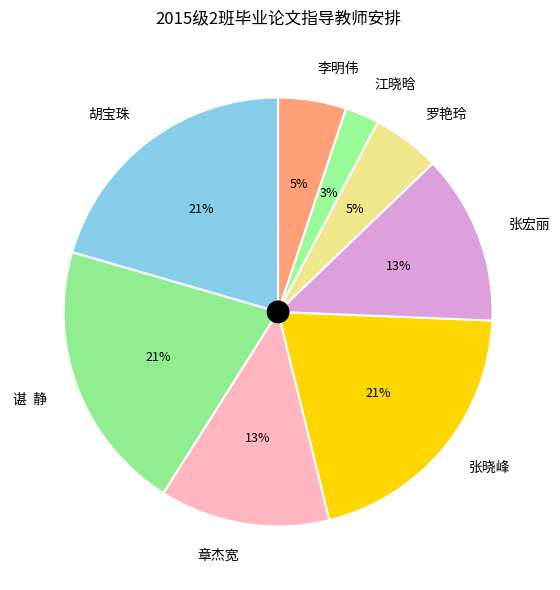

To the nearest percent, what is the difference between the largest and smallest slice percentages?

18%